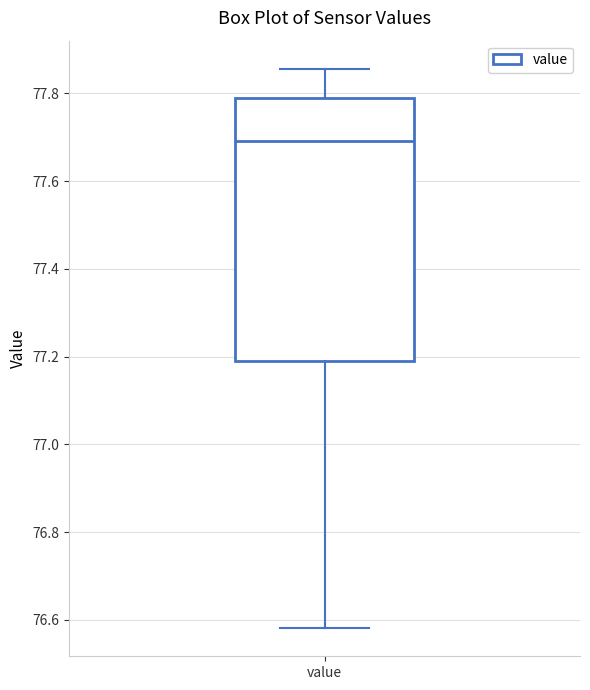

Where is the upper edge of the box for value on the y-axis? The values are not printed on the chart, so give them approximately, as read against the axis.

77.78